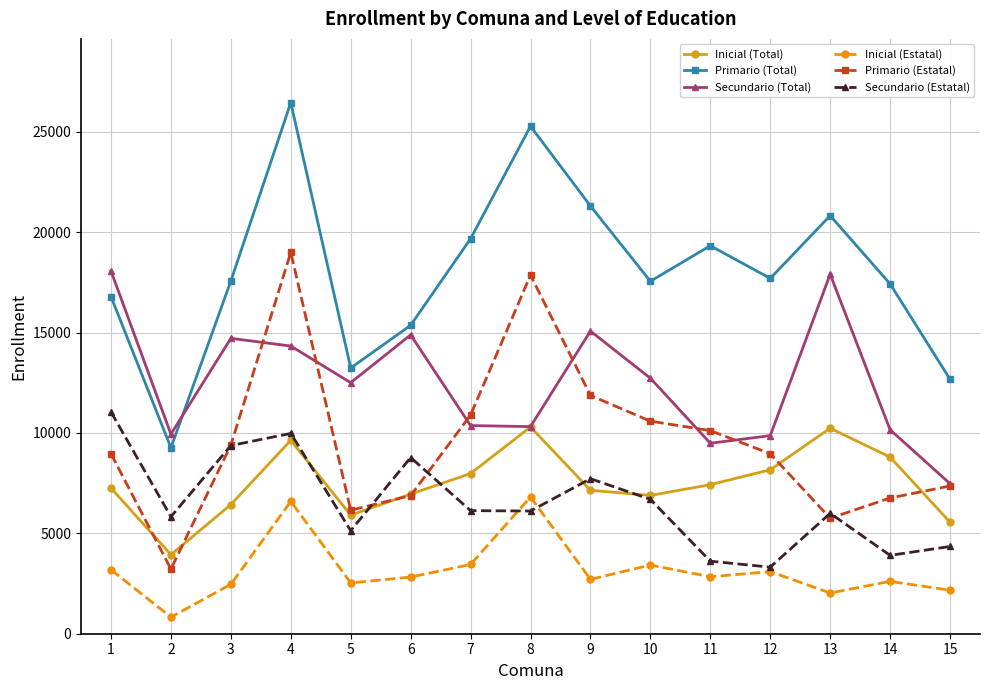

At 9, list the series in order from largest to smallest.

Primario (Total), Secundario (Total), Primario (Estatal), Secundario (Estatal), Inicial (Total), Inicial (Estatal)